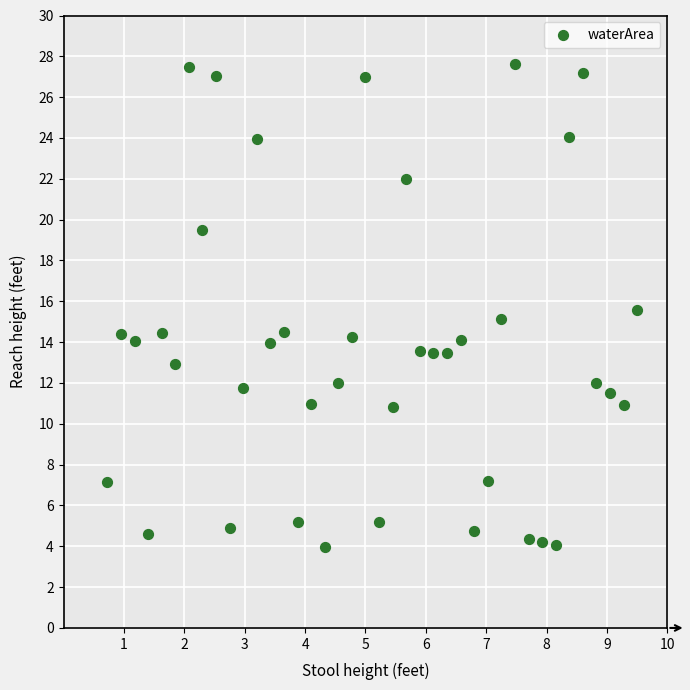

What is the range of X values (max minus min)?

8.8